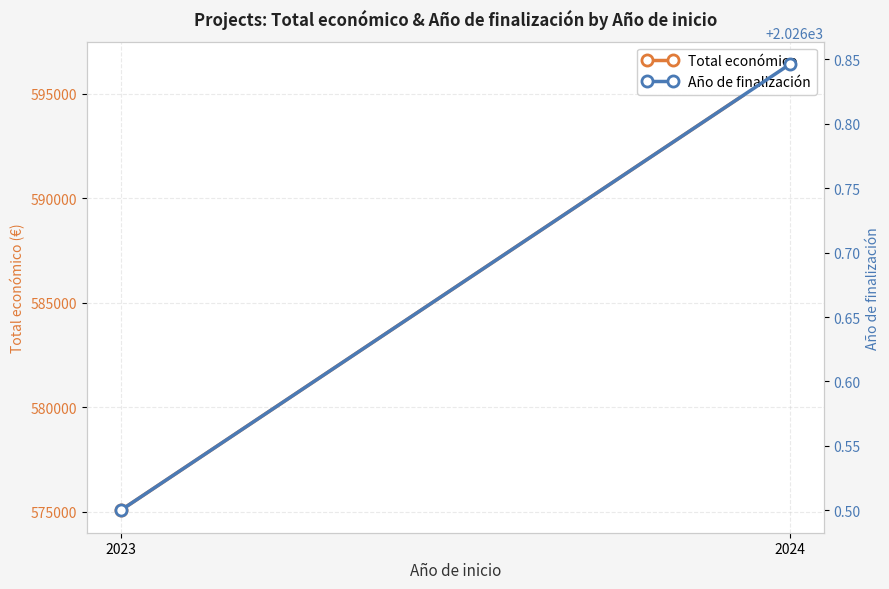

At how many categories does at least one series exceed 576000?

1